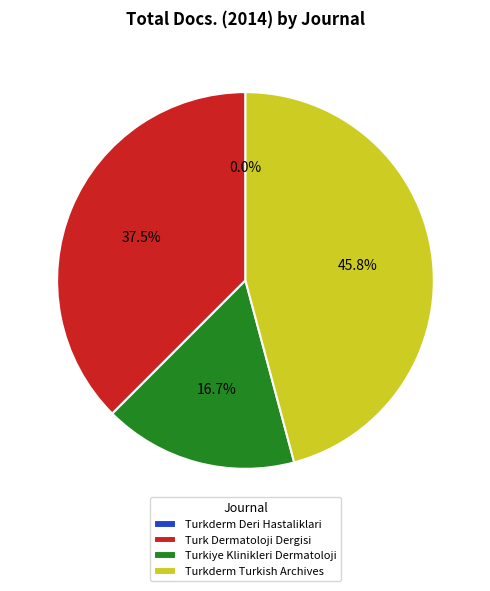

Does any single category account for the majority?

No